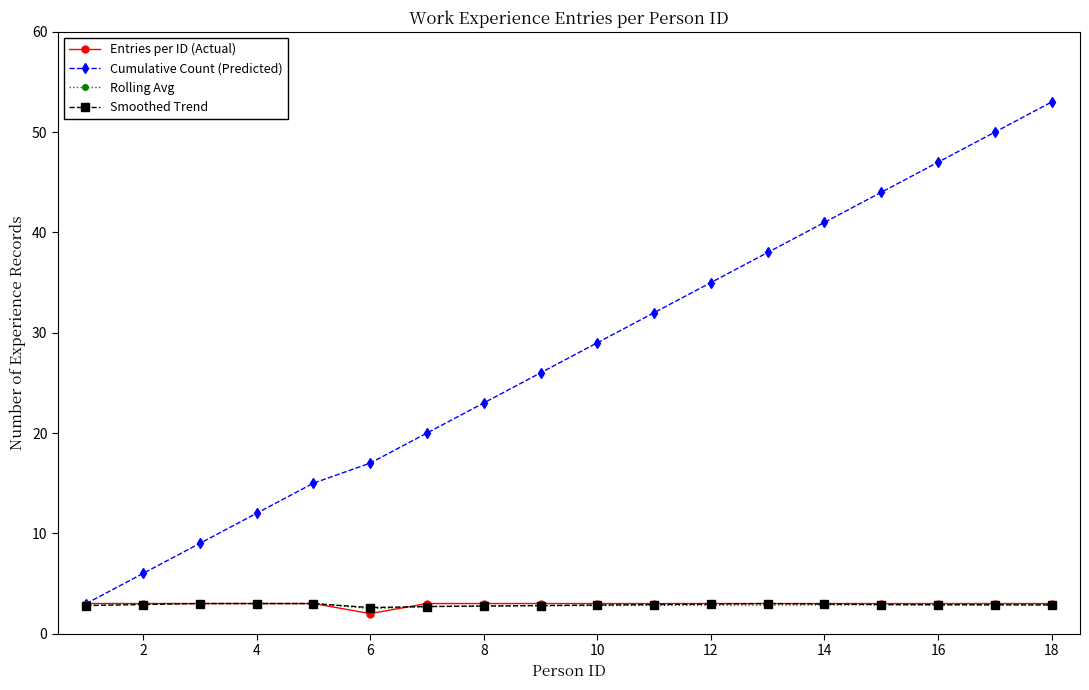

Is this an area chart (filled region under the line)?

No